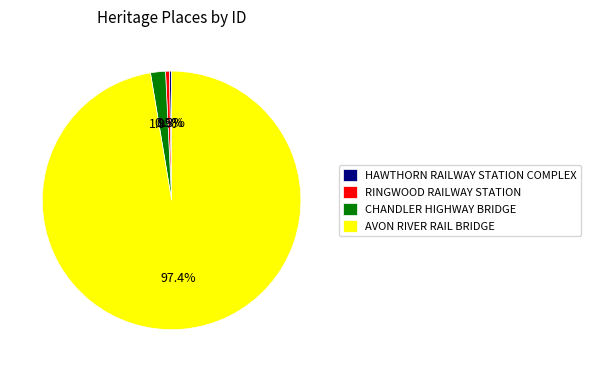

Does HAWTHORN RAILWAY STATION COMPLEX represent more than half of the total?

No